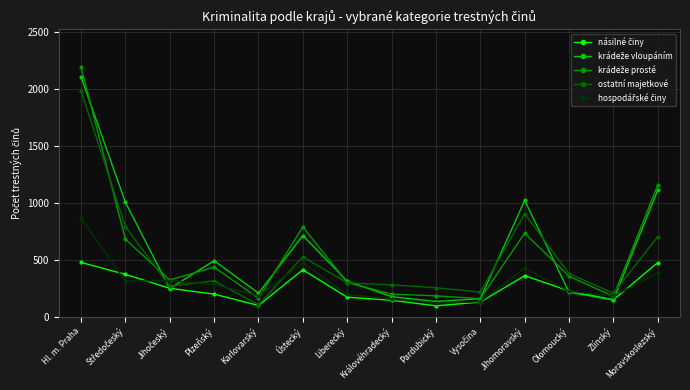

What is the difference between the highest and lowest values at Jihomoravský?

662